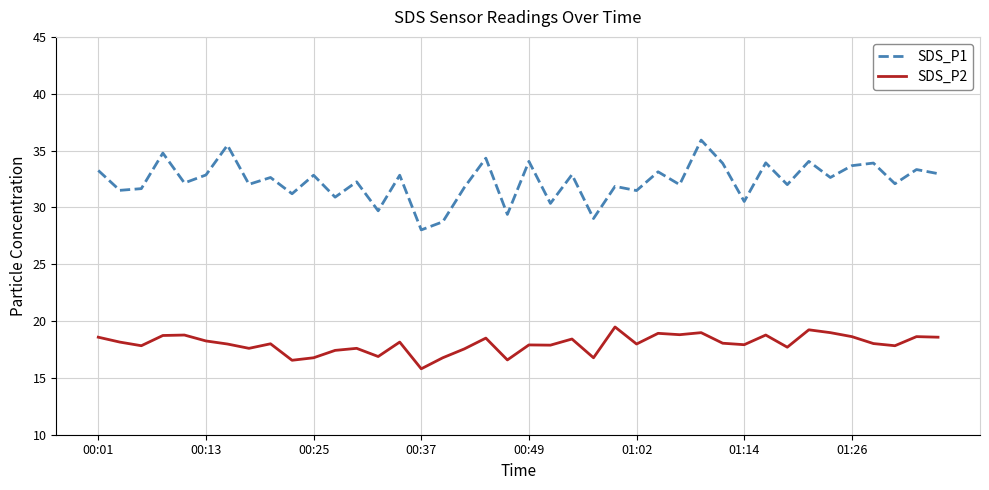

Which series has the widest spread of values?

SDS_P1